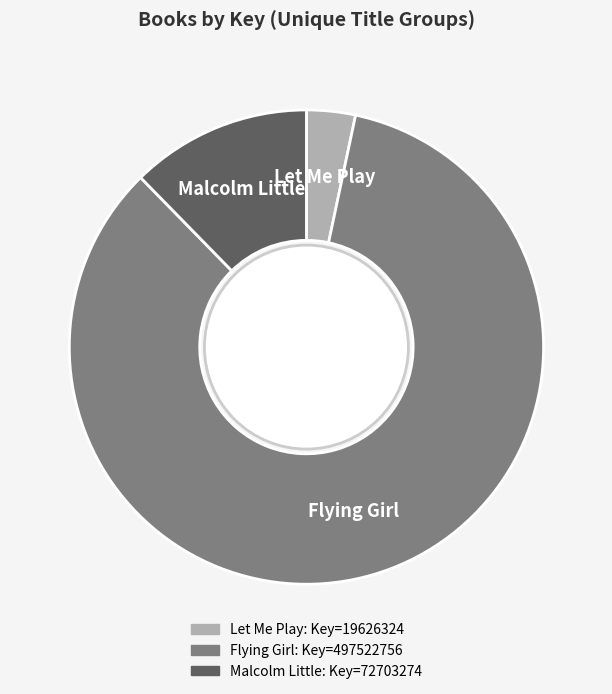

Is it true that Malcolm Little is 12% of the pie?

True